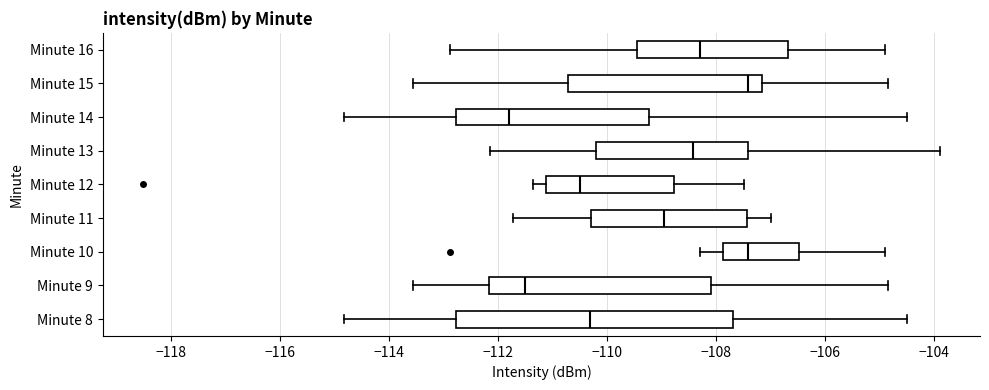

Where does the left whisker of the box for Minute 14 end on the x-axis? The values are not printed on the chart, so give them approximately, as read against the axis.

-114.8